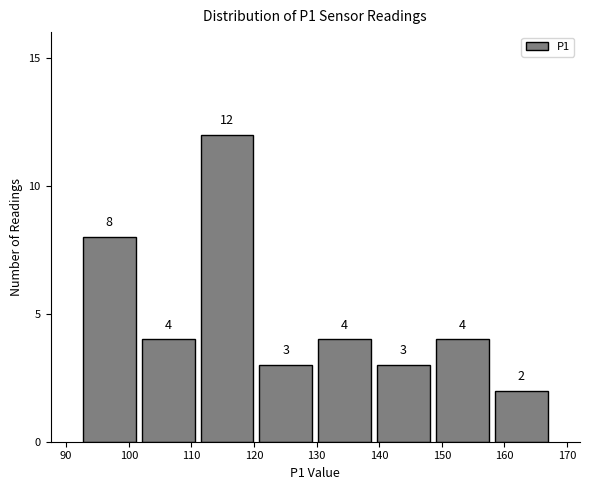

Reading left to right, list every bar in this chart as the range it spans on the x-axis followed by its height. The bar edges are not printed on the chart, so give them approximately, as read against the axis.

92 to 102: 8
102 to 111: 4
111 to 120: 12
120 to 130: 3
130 to 139: 4
139 to 149: 3
149 to 158: 4
158 to 167: 2